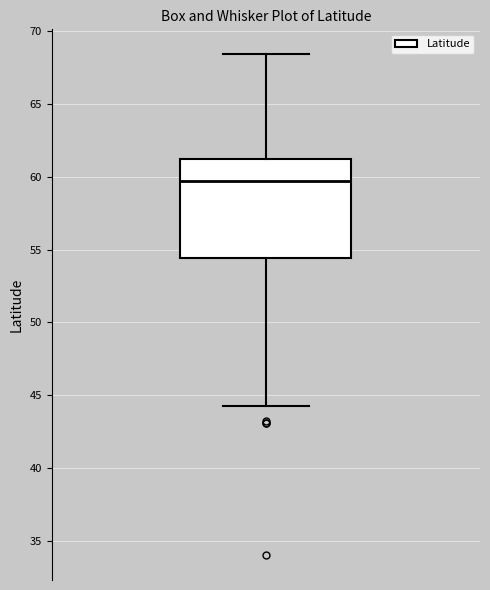

Transcribe this box plot: give where the median line is, the range the box spans, and where the two whiskers end, as read against the y-axis. The values are not printed on the chart, so give them approximately, as read against the axis.

median 59.5, box 54.5 to 61.0, whiskers 44.5 to 68.5